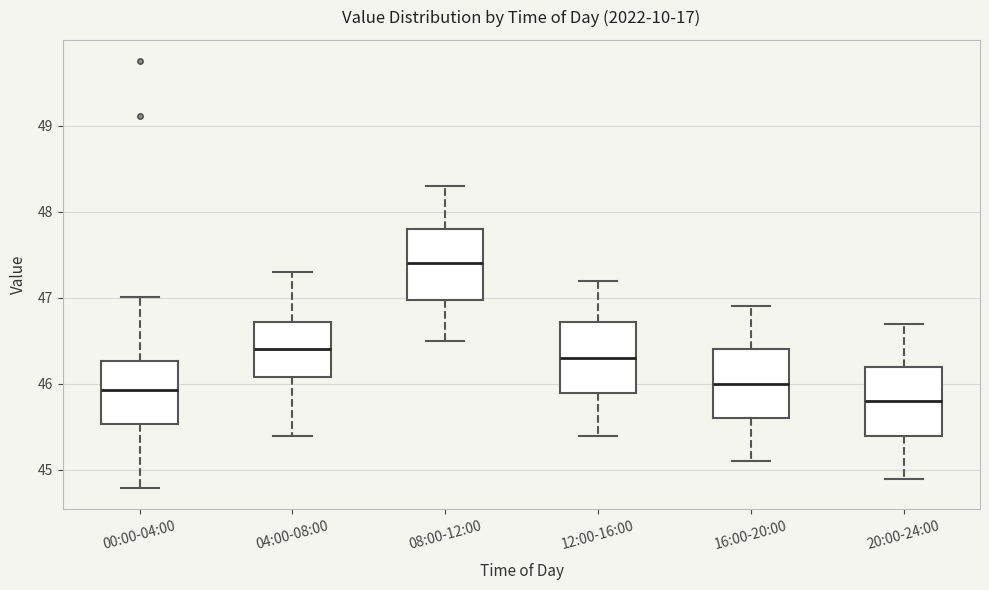

Reading left to right, transcribe this box plot: for each box, give where its median line is, the range the box spans, and where its two whiskers end, as read against the y-axis. The values are not printed on the chart, so give them approximately, as read against the axis.

00:00-04:00: median 45.9, box 45.5 to 46.3, whiskers 44.8 to 47.0
04:00-08:00: median 46.4, box 46.1 to 46.7, whiskers 45.4 to 47.3
08:00-12:00: median 47.4, box 47.0 to 47.8, whiskers 46.5 to 48.3
12:00-16:00: median 46.3, box 45.9 to 46.7, whiskers 45.4 to 47.2
16:00-20:00: median 46.0, box 45.6 to 46.4, whiskers 45.1 to 46.9
20:00-24:00: median 45.8, box 45.4 to 46.2, whiskers 44.9 to 46.7